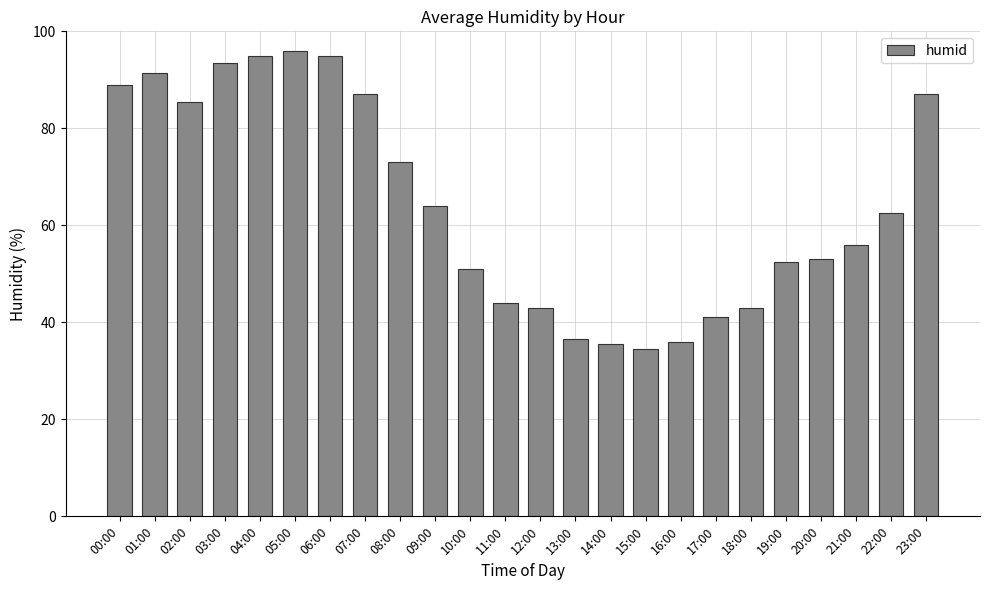

What is the sum of the values at 11:00 and 18:00?

87.0